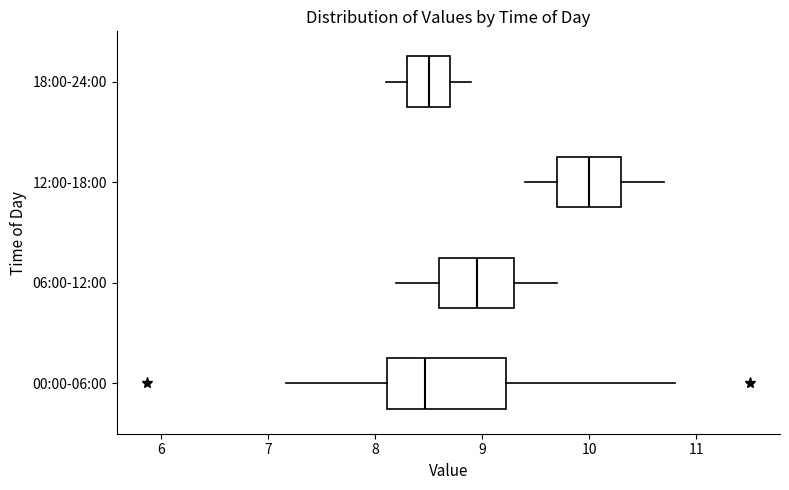

Reading bottom to top, read every box against the x-axis: the position of its median line, the range the box covers, and the ends of its whiskers. The values are not printed on the chart, so give them approximately, as read against the axis.

00:00-06:00: median 8.5, box 8.1 to 9.2, whiskers 7.2 to 10.8
06:00-12:00: median 9.0, box 8.6 to 9.3, whiskers 8.2 to 9.7
12:00-18:00: median 10.0, box 9.7 to 10.3, whiskers 9.4 to 10.7
18:00-24:00: median 8.5, box 8.3 to 8.7, whiskers 8.1 to 8.9